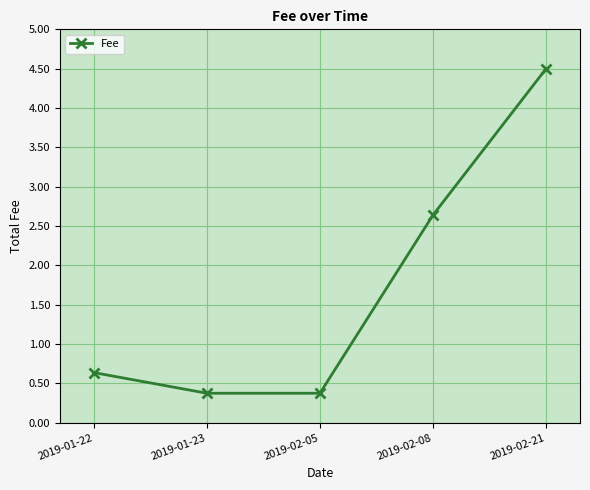

What position from the right is 2019-02-08?

2